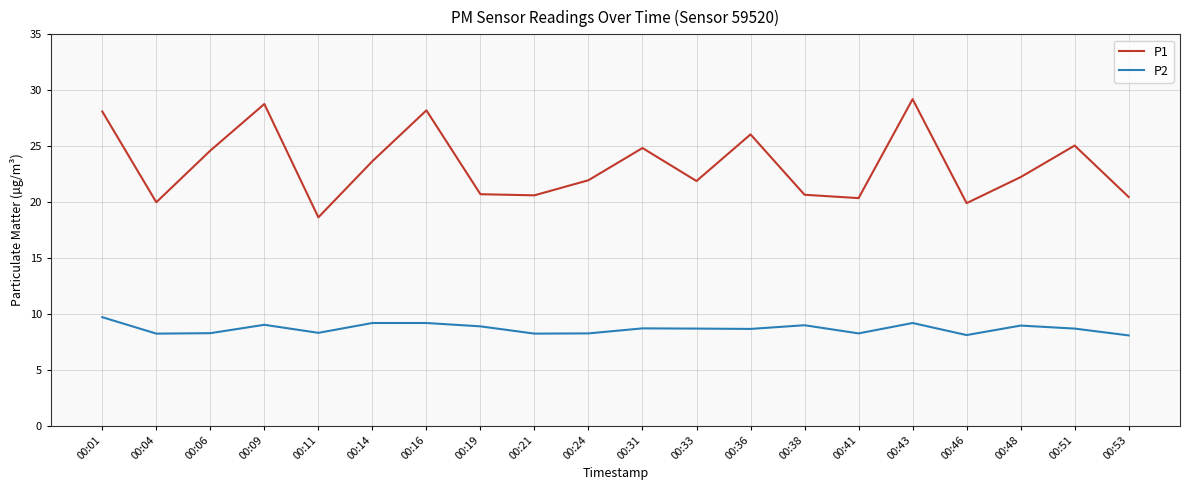

At which label does P1 reach its minimum?

00:11